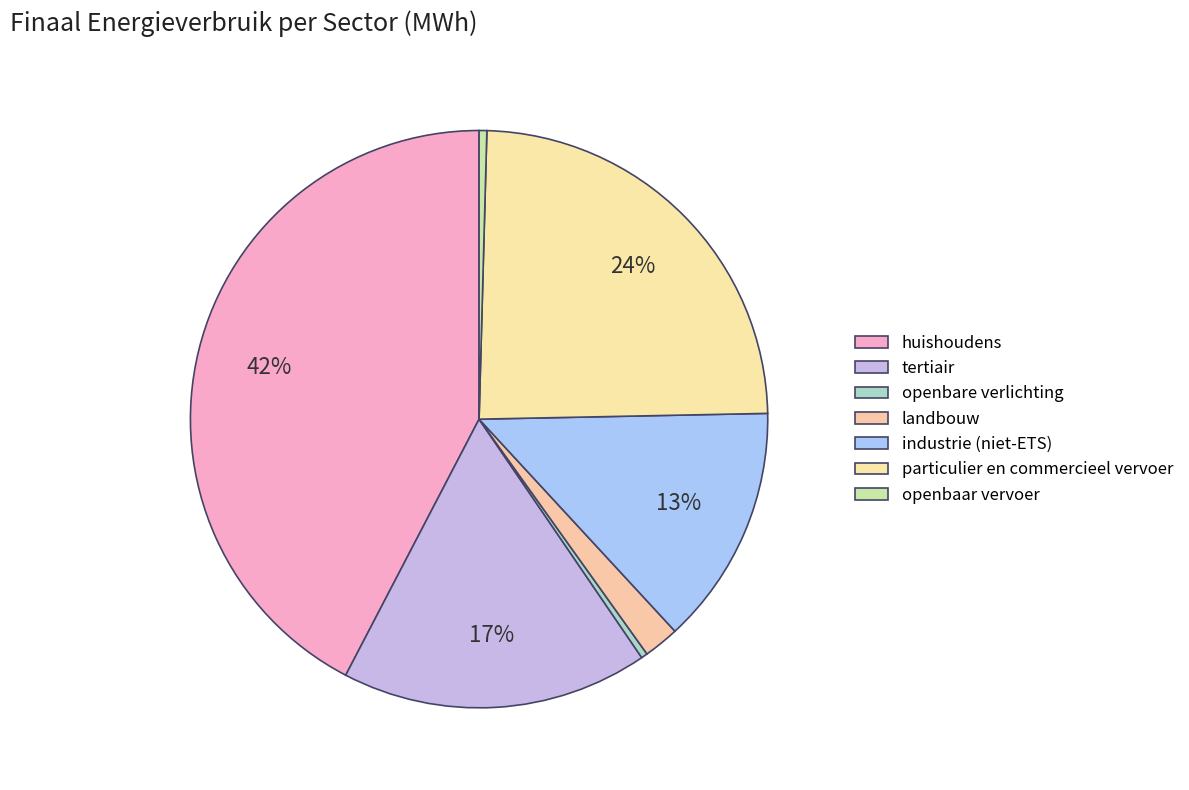

Count the number of slices in the pie.

7